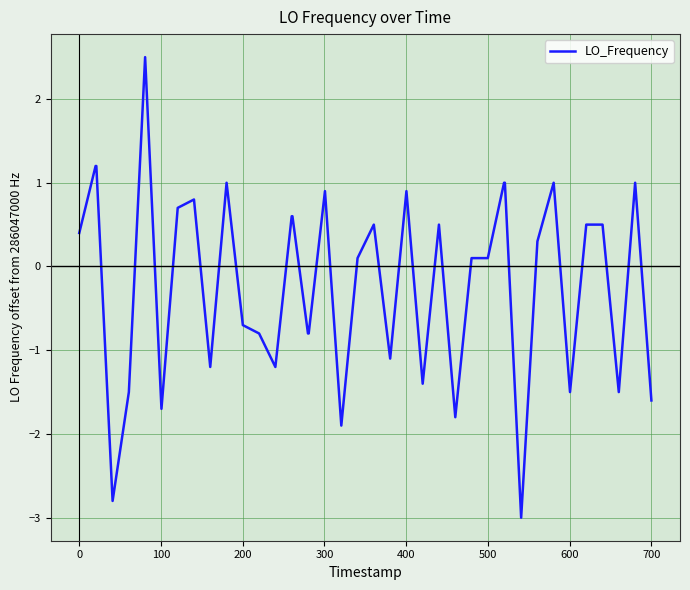

Reading left to right, extract all data points from this chart.

0.4	1.2	1.2	-2.8	-1.5	2.5	-1.7	0.7	0.8	-1.2	1.0	-0.7	-0.8	-1.2	0.6	0.6	-0.8	-0.8	0.9	-1.9	0.1	0.5	-1.1	0.9	-1.4	0.5	-1.8	0.1	0.1	1.0	1.0	-3.0	0.3	1.0	-1.5	0.5	0.5	-1.5	1.0	-1.6